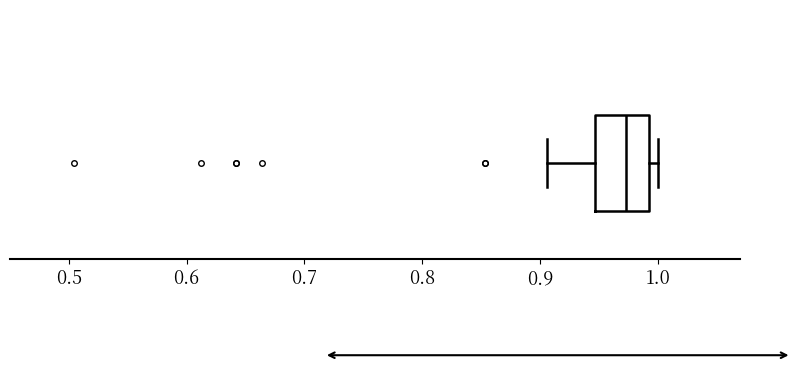

Read this box plot against the x-axis: the position of the median line, the range covered by the box, and the ends of both whiskers. The values are not printed on the chart, so give them approximately, as read against the axis.

median 0.97, box 0.95 to 0.99, whiskers 0.91 to 1.00